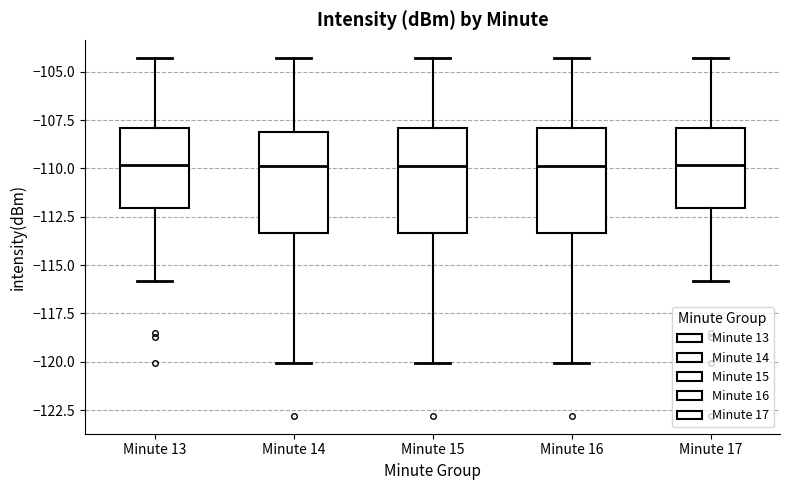

Where is the lower edge of the box for Minute 16 on the y-axis? The values are not printed on the chart, so give them approximately, as read against the axis.

-113.5